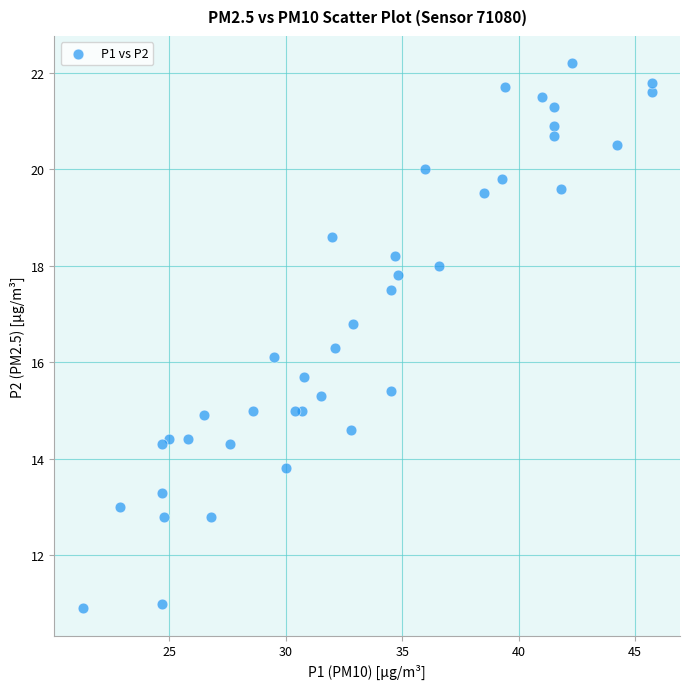

What is the range of X values (max minus min)?

24.4